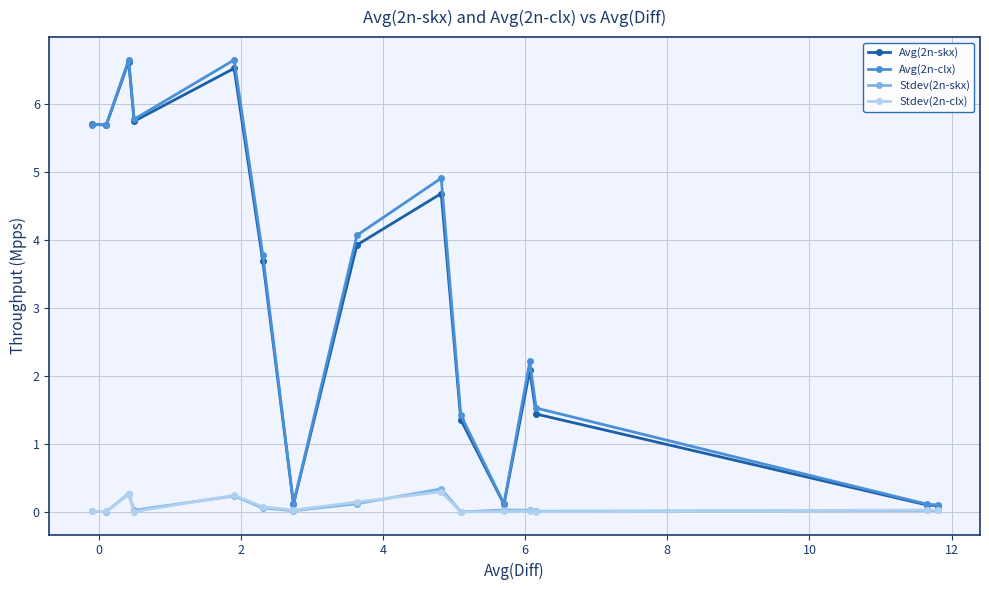

What is the maximum value shown in the chart?

6.7